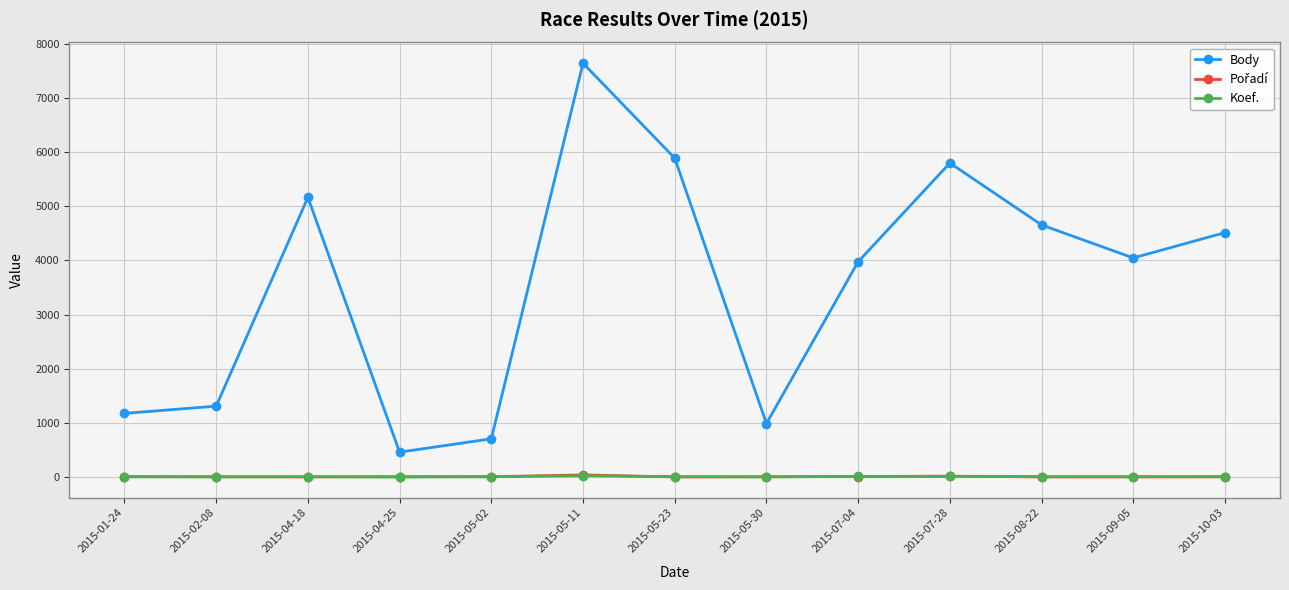

In Body, how many points are higher than both neighbors (excluding endpoints)?

3